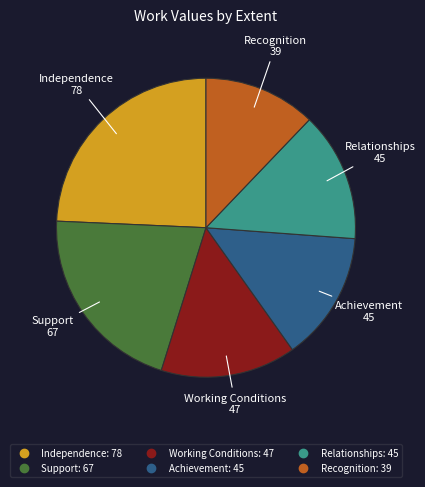

Does Achievement account for over 50% of the chart?

No